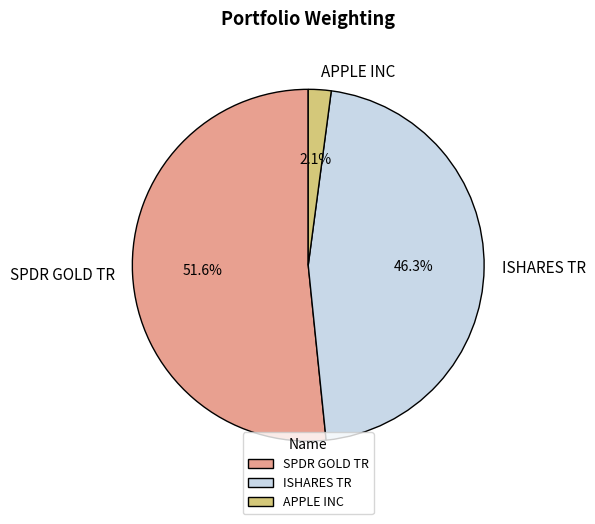

To the nearest percent, what percentage of the pie is SPDR GOLD TR?

52%